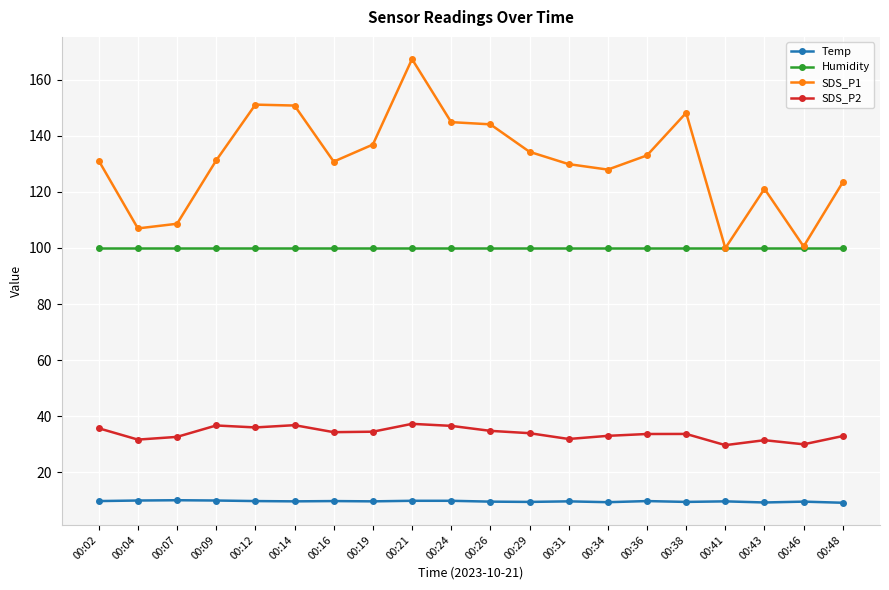

Count the number of data series in this chart.

4